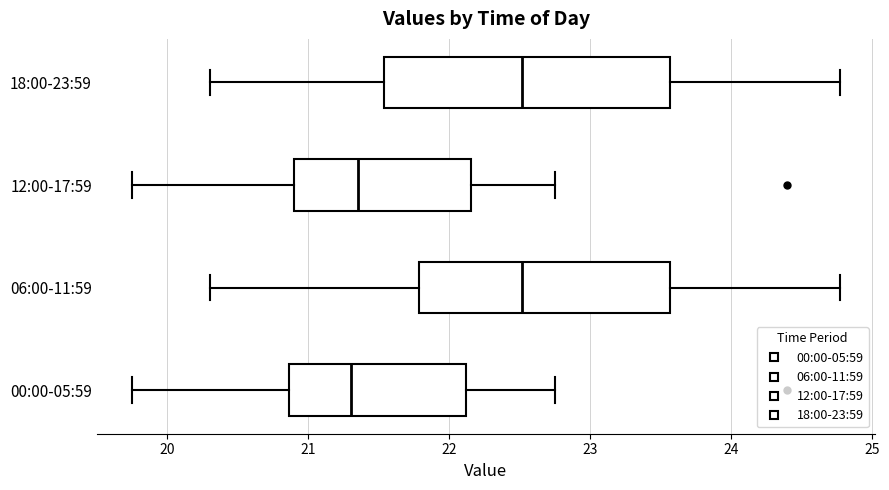

Reading bottom to top, transcribe this box plot: for each box, give where its median line is, the range the box spans, and where its two whiskers end, as read against the x-axis. The values are not printed on the chart, so give them approximately, as read against the axis.

00:00-05:59: median 21.3, box 20.9 to 22.1, whiskers 19.8 to 22.8
06:00-11:59: median 22.5, box 21.8 to 23.6, whiskers 20.3 to 24.8
12:00-17:59: median 21.4, box 20.9 to 22.2, whiskers 19.8 to 22.8
18:00-23:59: median 22.5, box 21.5 to 23.6, whiskers 20.3 to 24.8